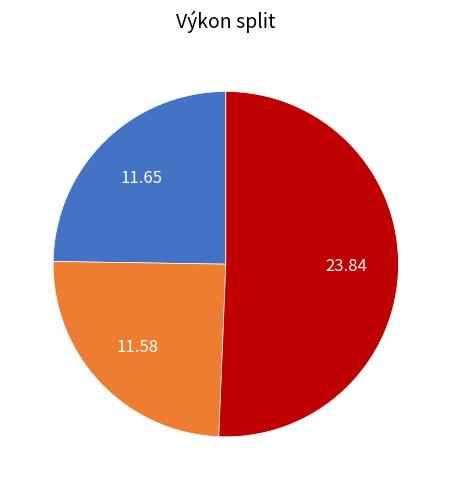

Does any single category account for the majority?

Yes